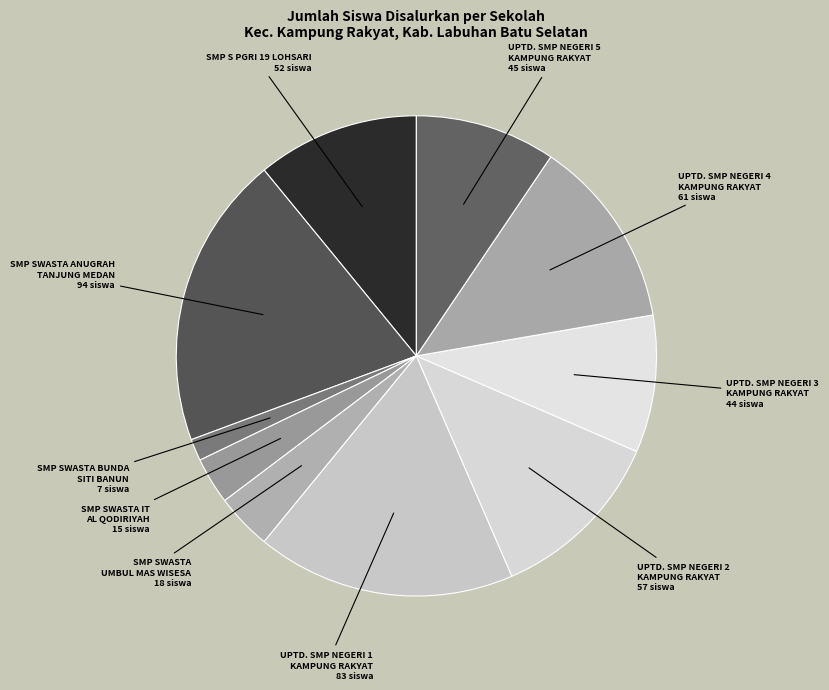

What is the ratio of the value at UPTD. SMP NEGERI 5 KAMPUNG RAKYAT to the value at UPTD. SMP NEGERI 4 KAMPUNG RAKYAT?

0.7